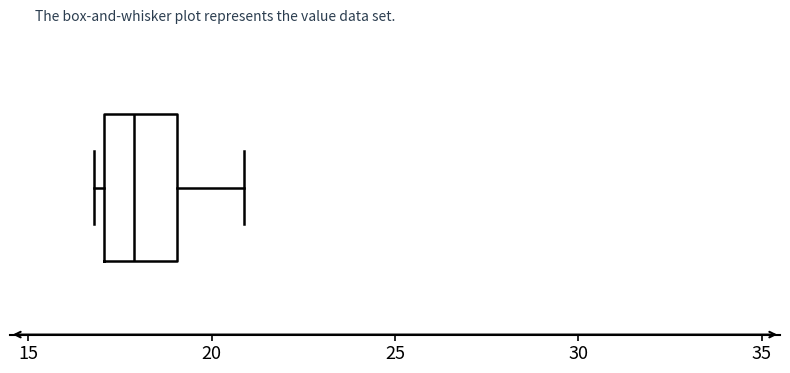

Where does the median line of the box sit on the x-axis? The values are not printed on the chart, so give them approximately, as read against the axis.

18